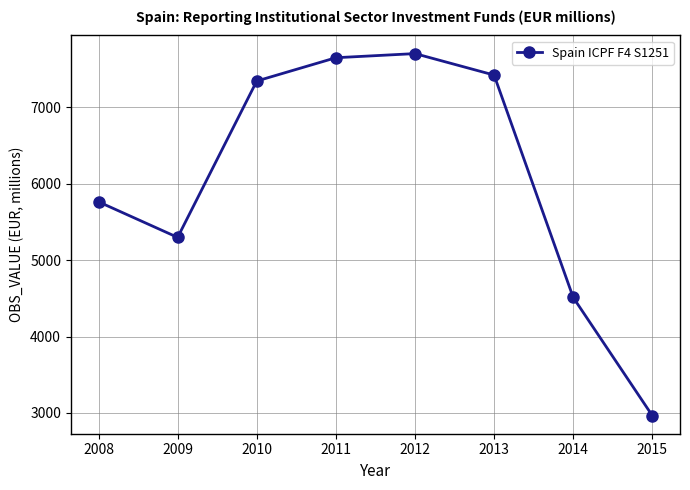

True or false: there are more than 0 points higher than both neighbors.

True